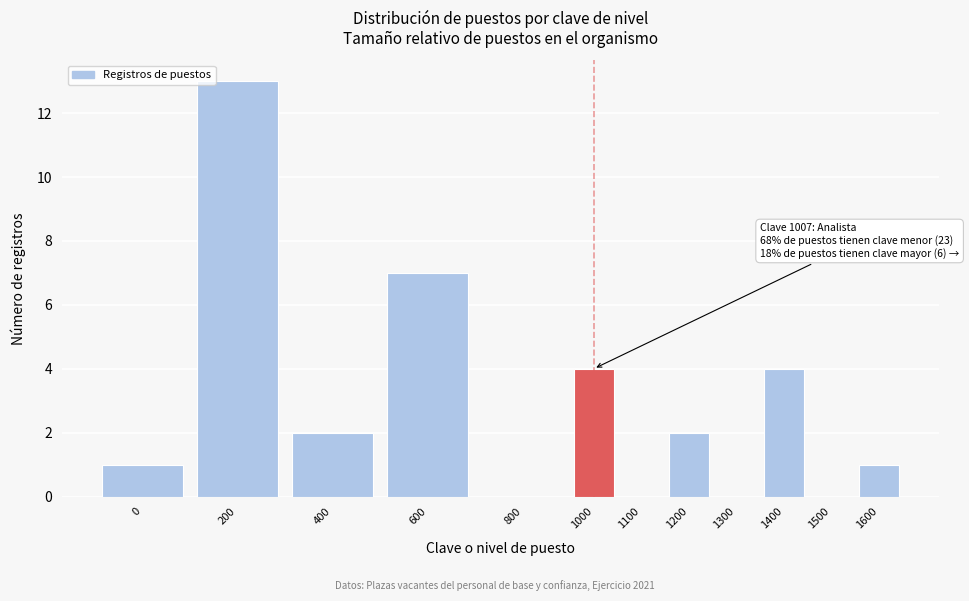

Reading left to right, extract all data points from this chart.

0=1	200=13	400=2	600=7	800=0	1000=4	1100=0	1200=2	1300=0	1400=4	1500=0	1600=1